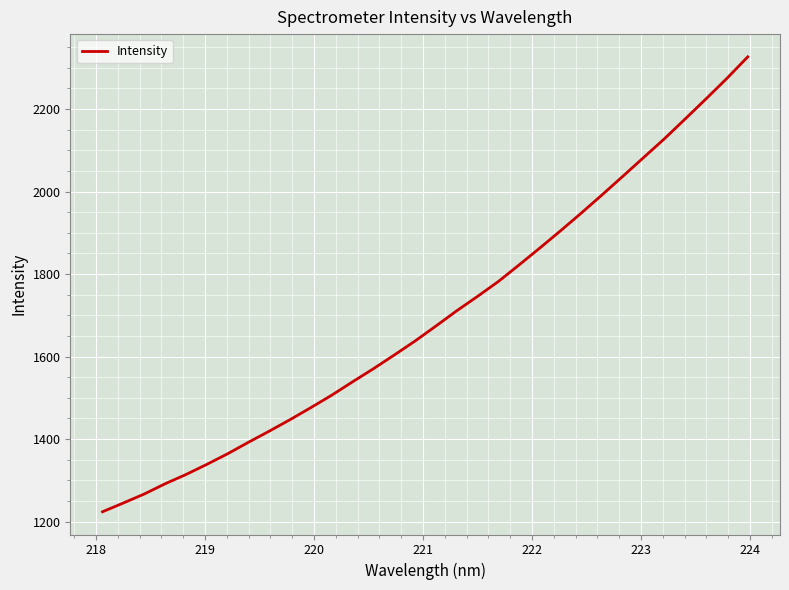

What is the smallest value displayed?

1223.8